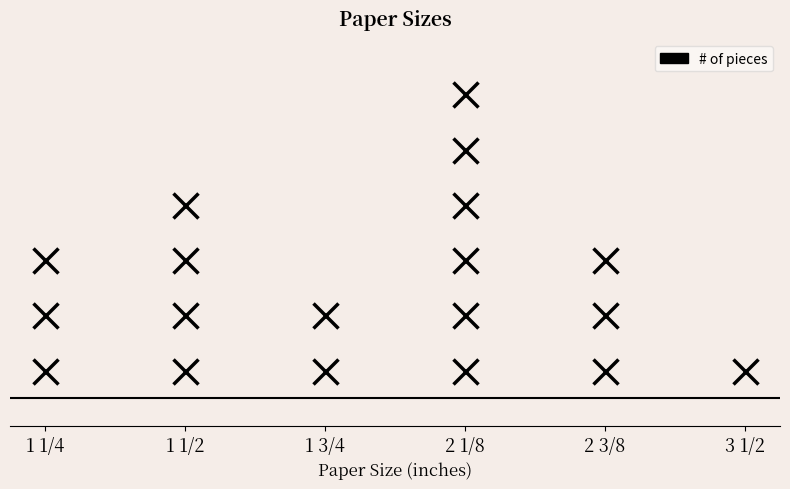

What is the greatest value displayed?

6